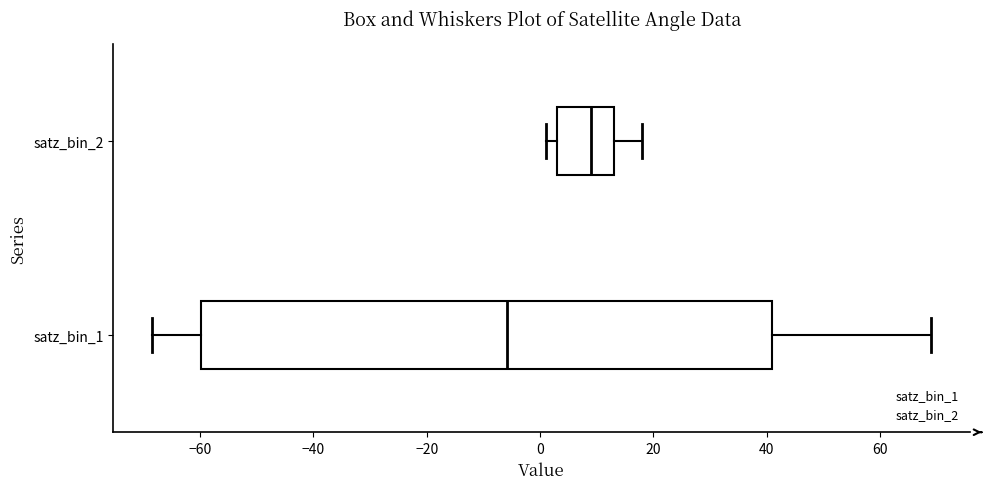

Reading bottom to top, read every box against the x-axis: the position of its median line, the range the box covers, and the ends of its whiskers. The values are not printed on the chart, so give them approximately, as read against the axis.

satz_bin_1: median -6, box -60 to 42, whiskers -68 to 70
satz_bin_2: median 10, box 4 to 14, whiskers 2 to 18